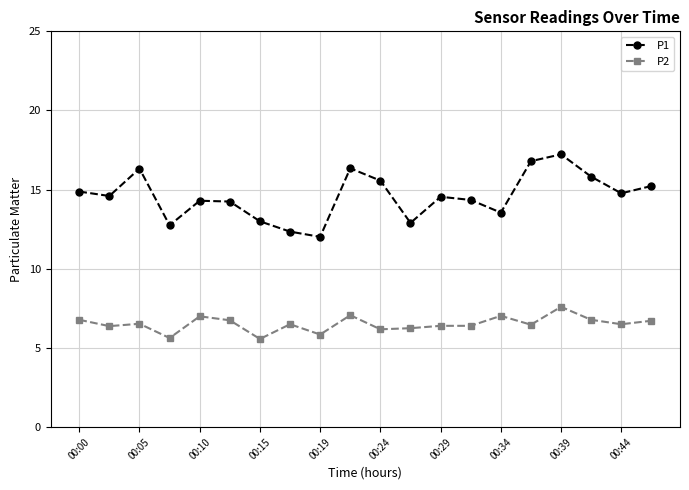

What is the difference between the second highest and minimum values in the P2 series?

1.5